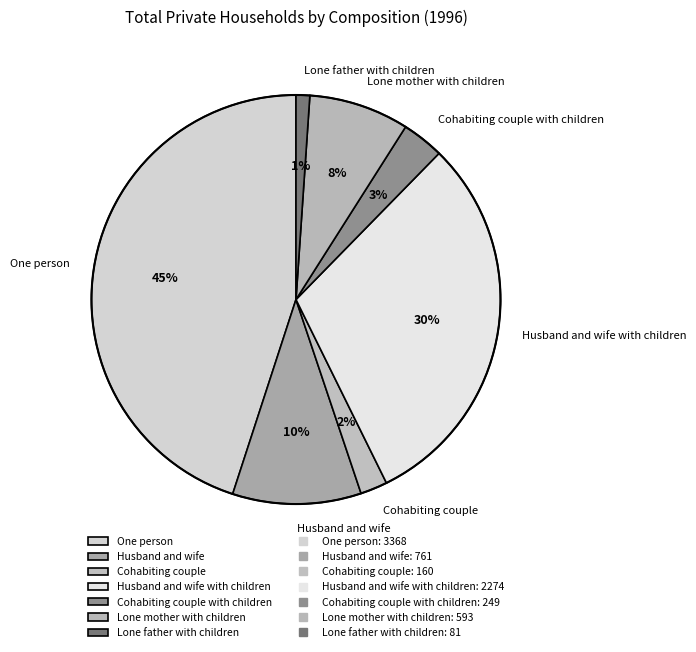

How many segments does this pie chart have?

7